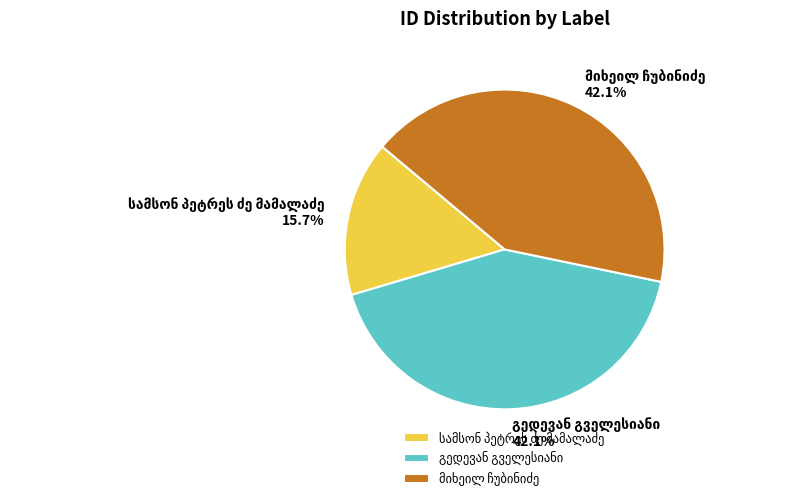

Is there a majority slice in this chart?

No